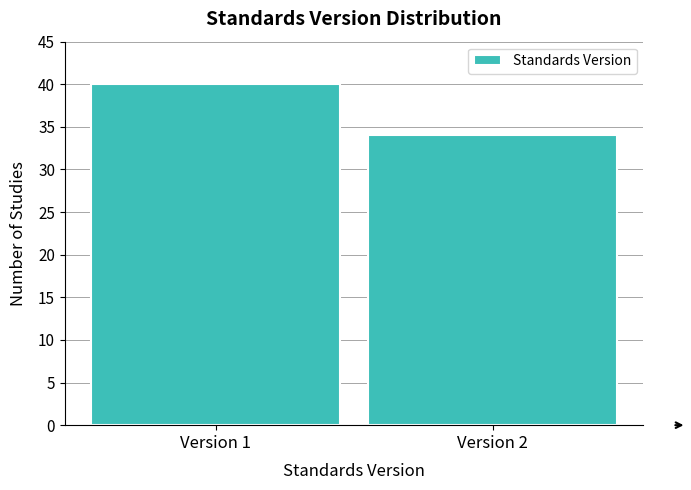

Reading left to right, what are all the values shown in this chart?

Version 1=40	Version 2=34